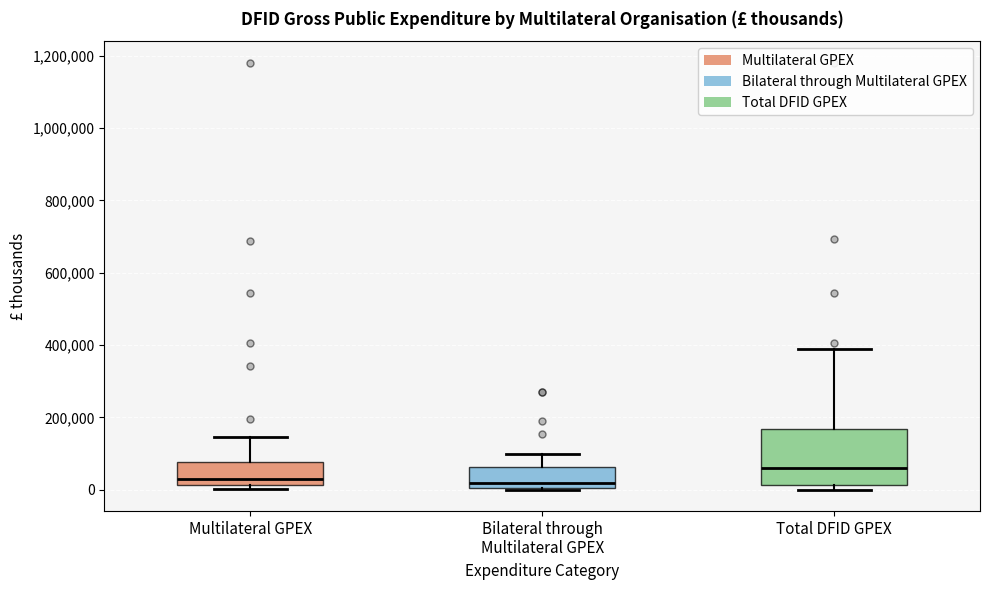

Reading left to right, transcribe this box plot: for each box, give where its median line is, the range the box spans, and where its two whiskers end, as read against the y-axis. The values are not printed on the chart, so give them approximately, as read against the axis.

Multilateral GPEX: median 20000 (just above the box's lower edge), box 20000 to 80000, whiskers 0 to 140000
Bilateral through Multilateral GPEX: median 20000, box 0 to 60000, whiskers 0 to 100000
Total DFID GPEX: median 60000, box 20000 to 160000, whiskers 0 to 380000